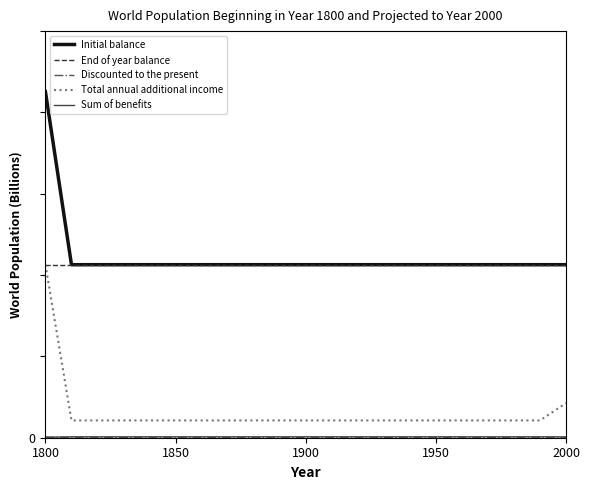

What is the maximum value shown in the chart?

212.8